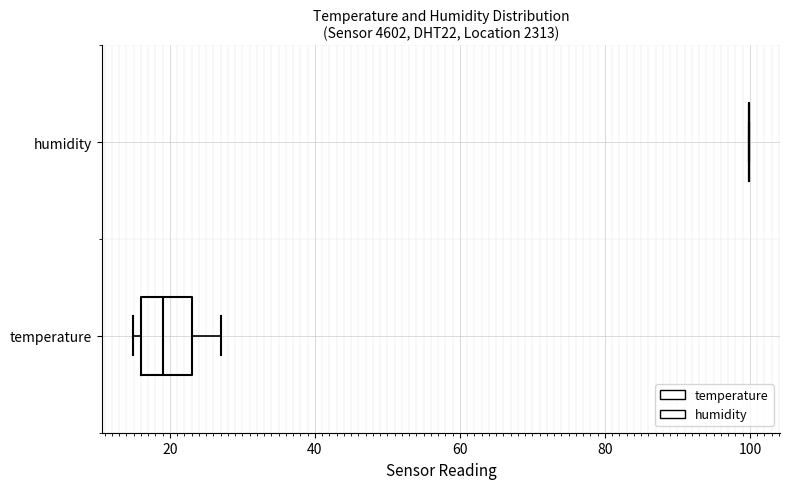

Which box is the widest, from its left edge to its right edge?

temperature